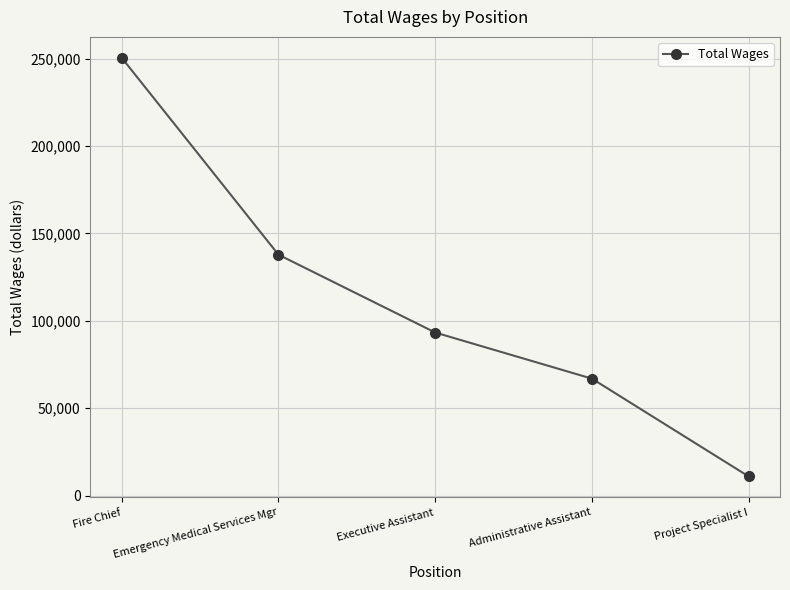

Between Executive Assistant and Project Specialist I, which is larger?

Executive Assistant